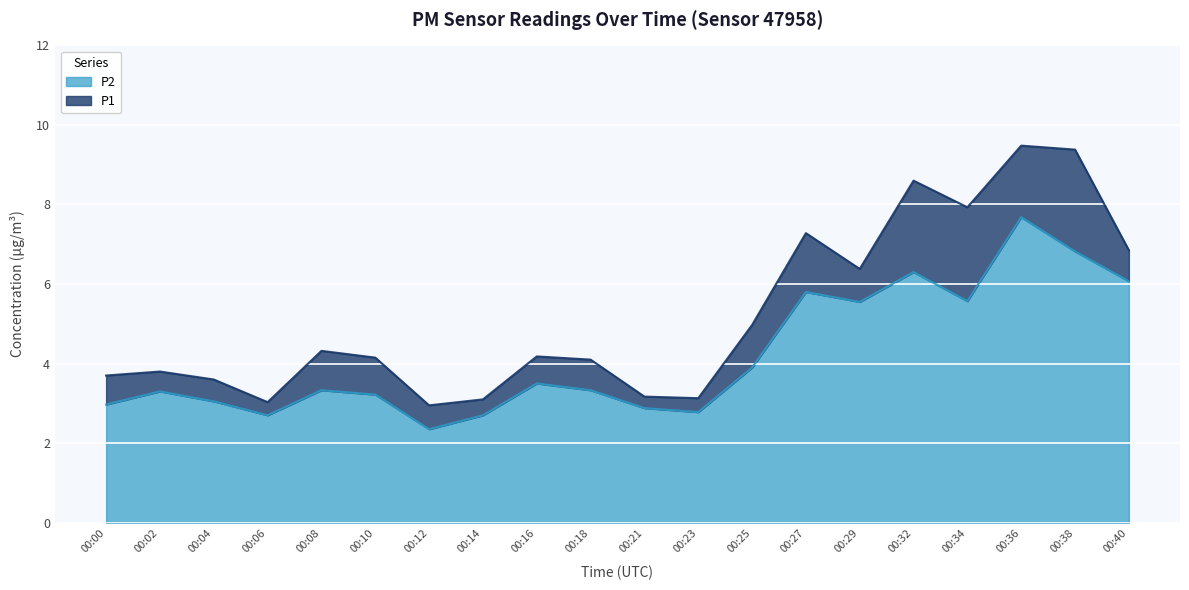

What is the difference between the maximum and minimum values in the P1 series?

6.5